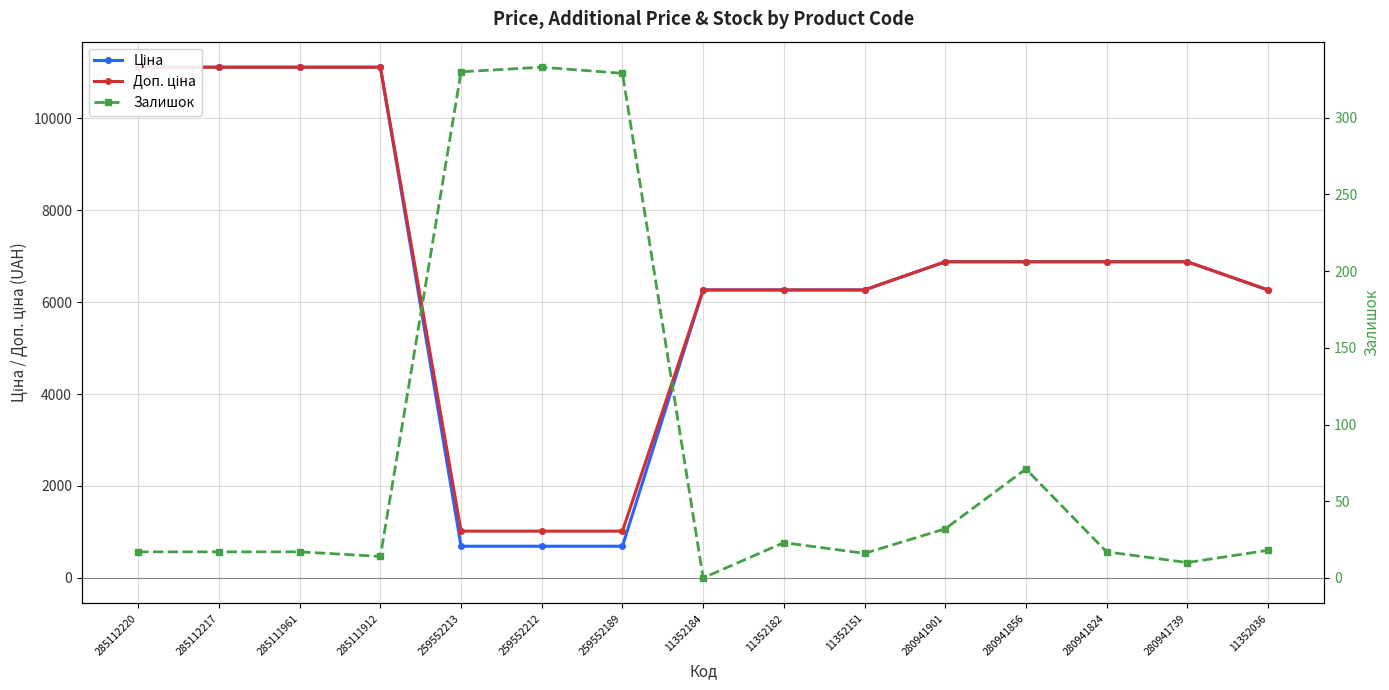

Between 11352036 and 285112220, which is larger?

285112220